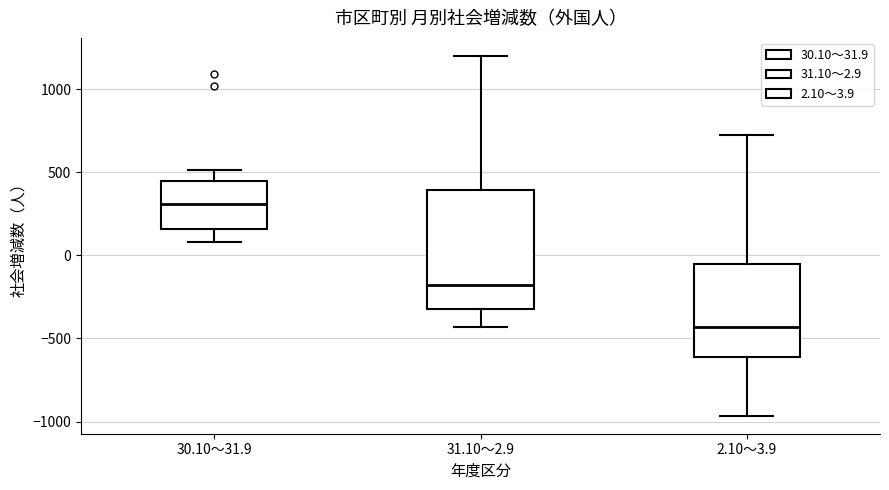

Reading left to right, transcribe this box plot: for each box, give where its median line is, the range the box spans, and where its two whiskers end, as read against the y-axis. The values are not printed on the chart, so give them approximately, as read against the axis.

30.10～31.9: median 300, box 150 to 450, whiskers 100 to 500
31.10～2.9: median -200, box -300 to 400, whiskers -450 to 1200
2.10～3.9: median -450, box -600 to -50, whiskers -950 to 750